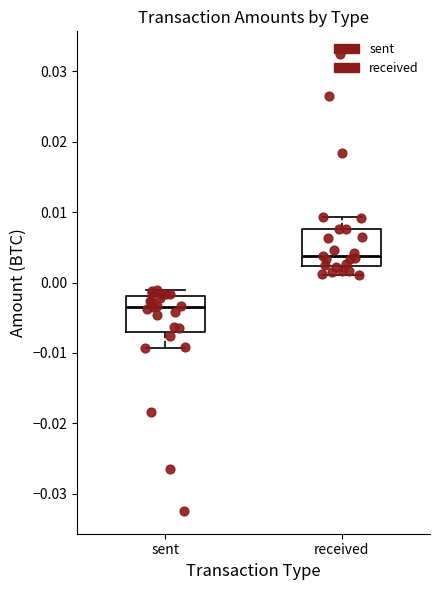

Where does the median line of the box for sent sit on the y-axis? The values are not printed on the chart, so give them approximately, as read against the axis.

-0.004